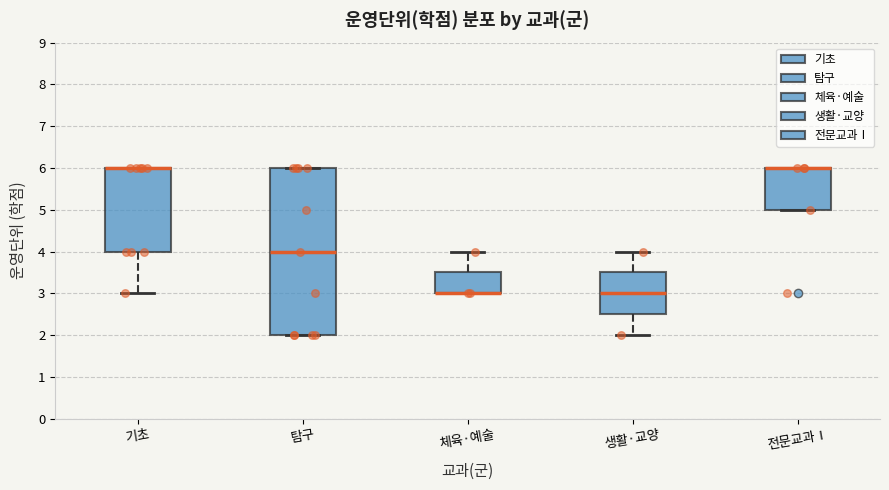

Where does the lower whisker of the box for 기초 end on the y-axis? The values are not printed on the chart, so give them approximately, as read against the axis.

3.0